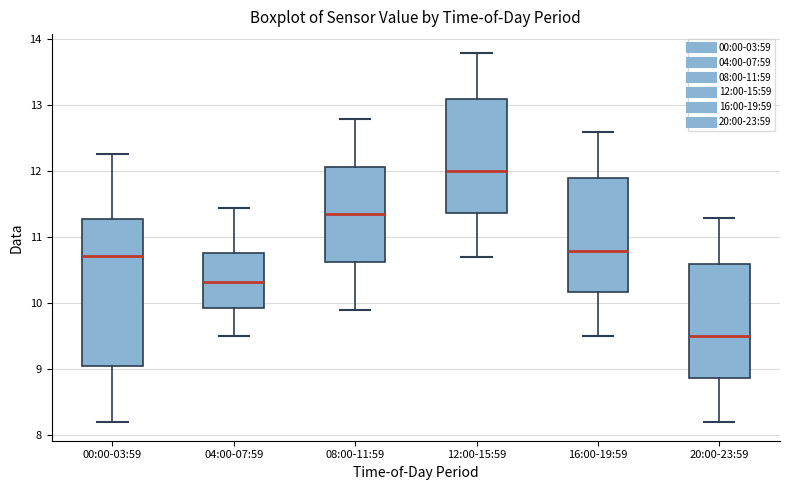

Reading left to right, read every box against the y-axis: the position of its median line, the range the box covers, and the ends of its whiskers. The values are not printed on the chart, so give them approximately, as read against the axis.

00:00-03:59: median 10.7, box 9.1 to 11.3, whiskers 8.2 to 12.3
04:00-07:59: median 10.3, box 9.9 to 10.8, whiskers 9.5 to 11.5
08:00-11:59: median 11.4, box 10.6 to 12.1, whiskers 9.9 to 12.8
12:00-15:59: median 12.0, box 11.4 to 13.1, whiskers 10.7 to 13.8
16:00-19:59: median 10.8, box 10.2 to 11.9, whiskers 9.5 to 12.6
20:00-23:59: median 9.5, box 8.9 to 10.6, whiskers 8.2 to 11.3